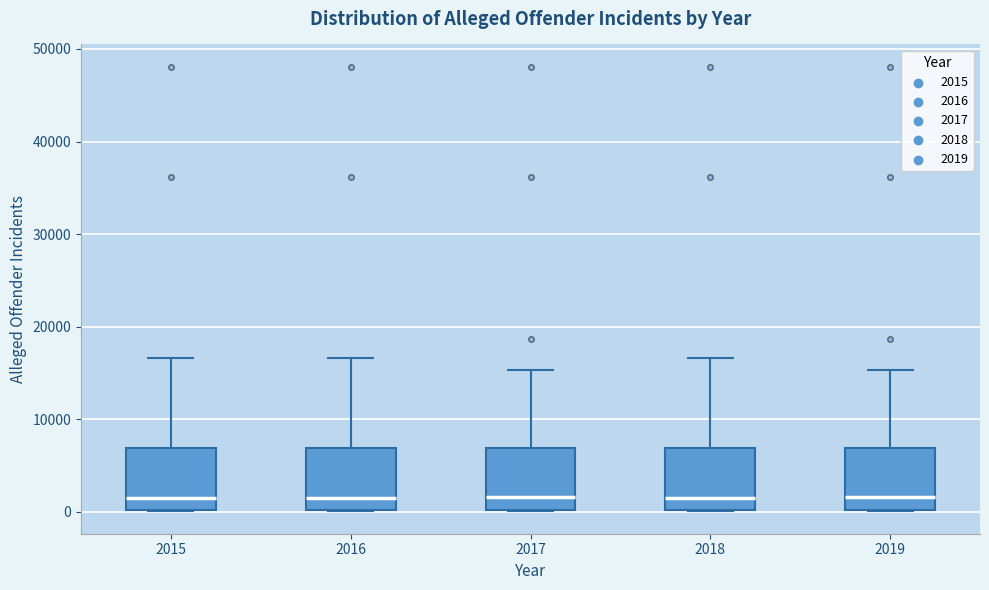

Where does the upper whisker of the box at x = 2019 end on the y-axis? The values are not printed on the chart, so give them approximately, as read against the axis.

15000